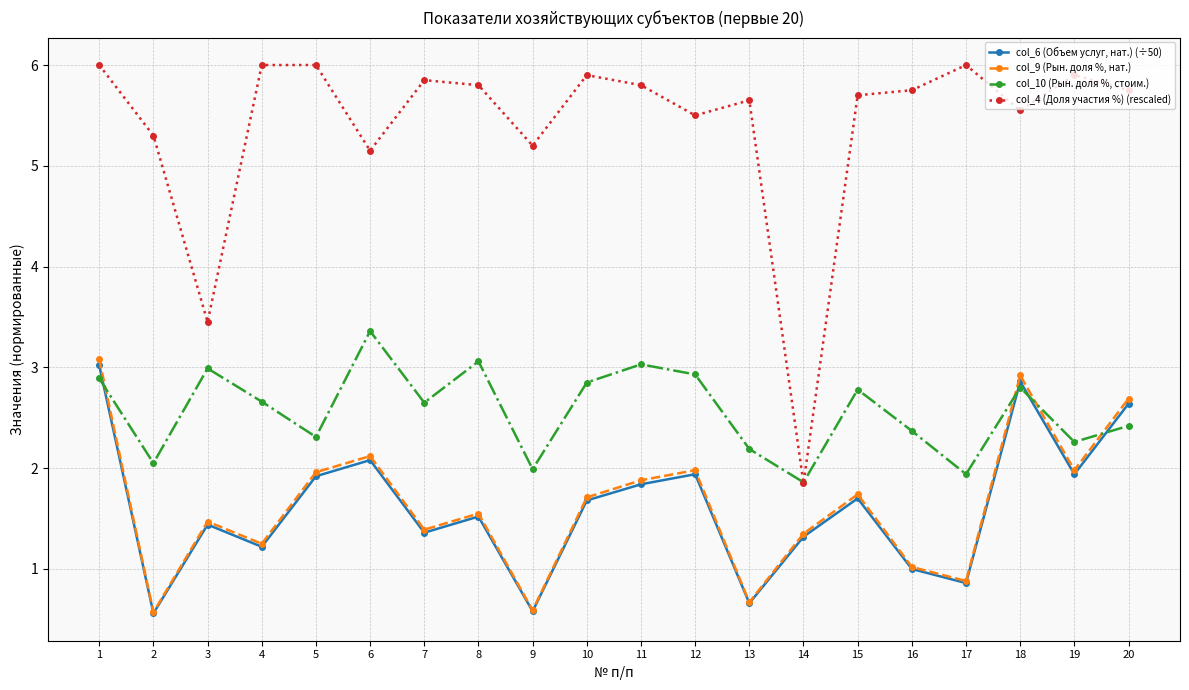

Between 1 and 5, which series saw the biggest shift?

col_9 (Рын. доля %, нат.)